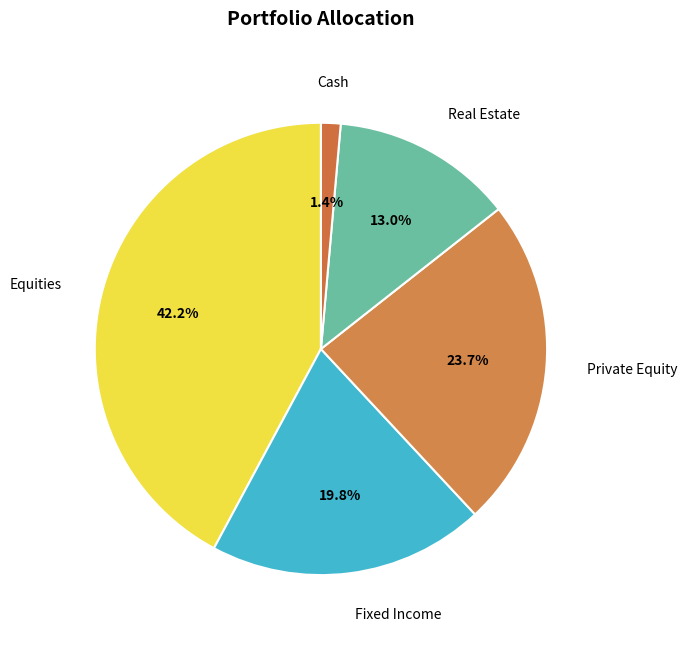

Do Private Equity and Real Estate together represent more than half of the pie?

No